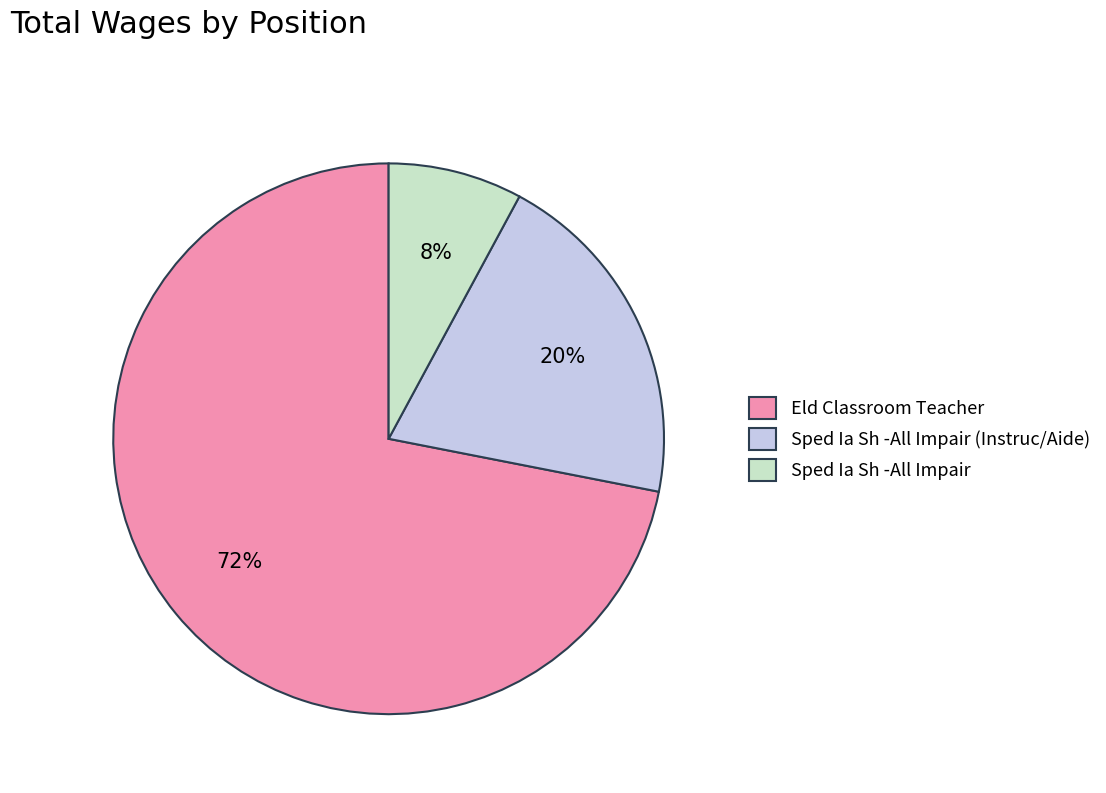

Is it true that Eld Classroom Teacher is 62% of the pie?

False